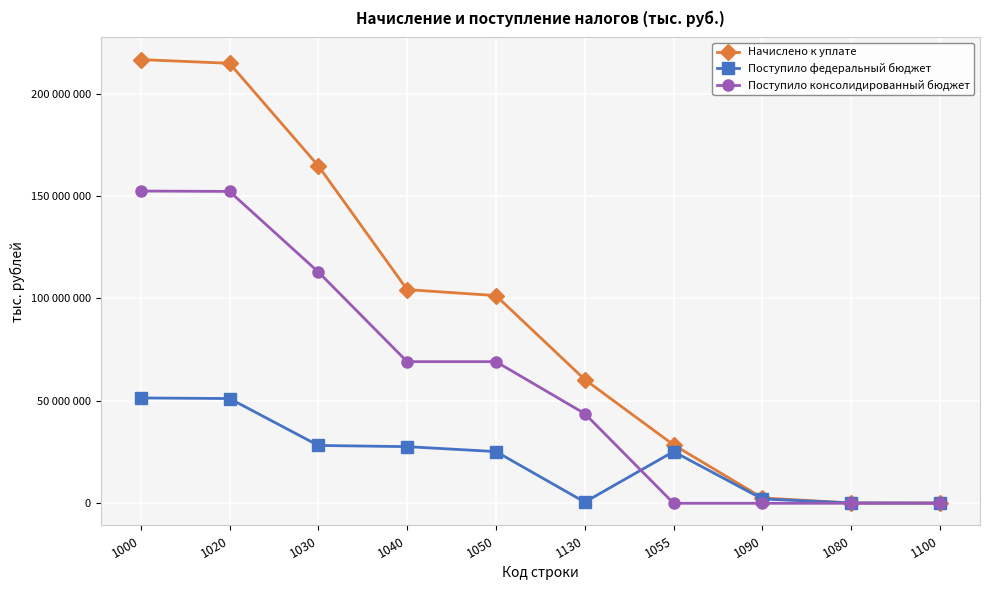

Reading right to left, extract all data points from this chart.

Начислено к уплате: 1100=130124	1080=165530	1090=2621203	1055=28514032	1130=60422409	1050=101394593	1040=104321736	1030=164744145	1020=214812704	1000=216622446
Поступило федеральный бюджет: 1100=119730	1080=170938	1090=2115231	1055=25237235	1130=582150	1050=25237330	1040=27651010	1030=28233160	1020=51140799	1000=51422960
Поступило консолидированный бюджет: 1100=0	1080=0	1090=0	1055=0	1130=43776531	1050=69147339	1040=69147339	1030=112923870	1020=152263958	1000=152439177